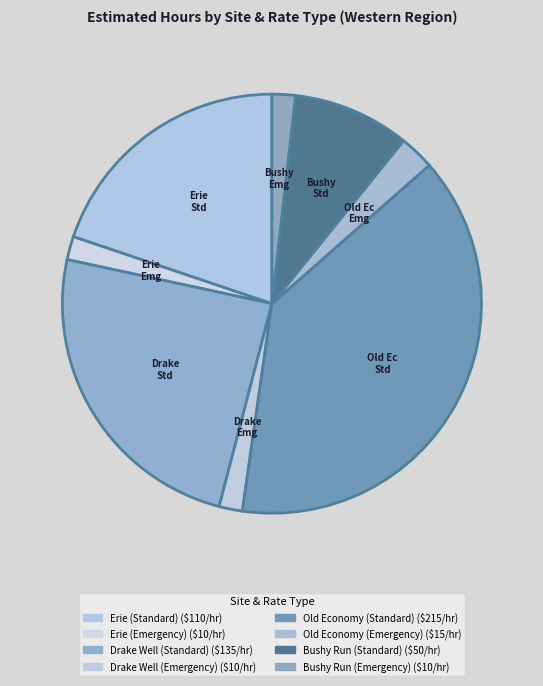

Is there a majority slice in this chart?

No